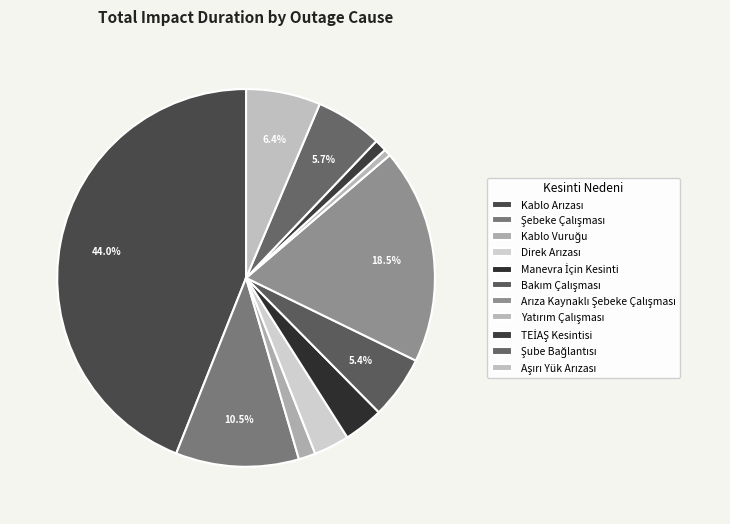

To the nearest percent, what is the average slice percentage?

9%